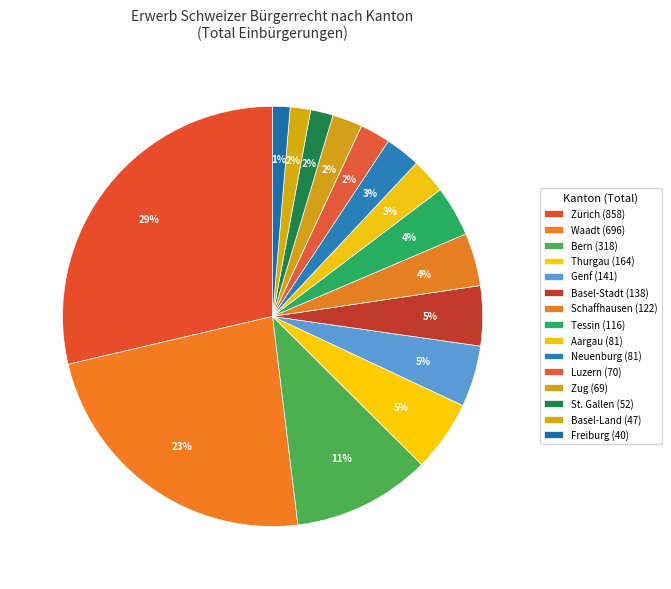

Count the number of slices in the pie.

15